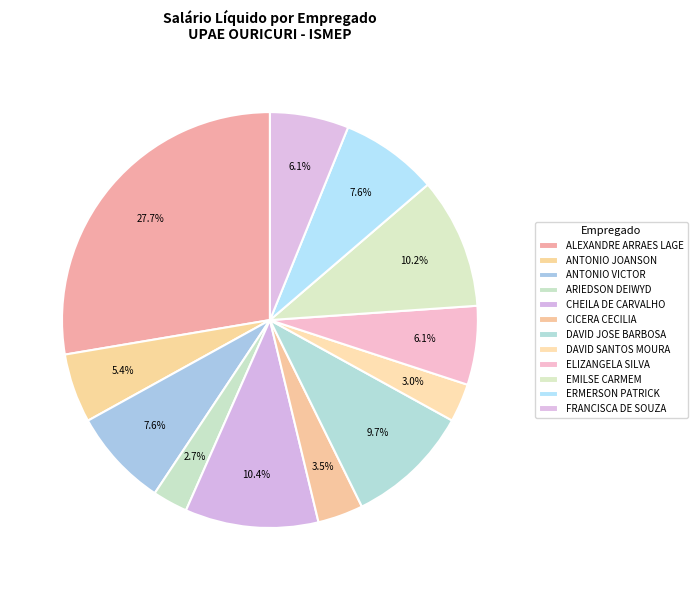

How many slices are in this pie chart?

12